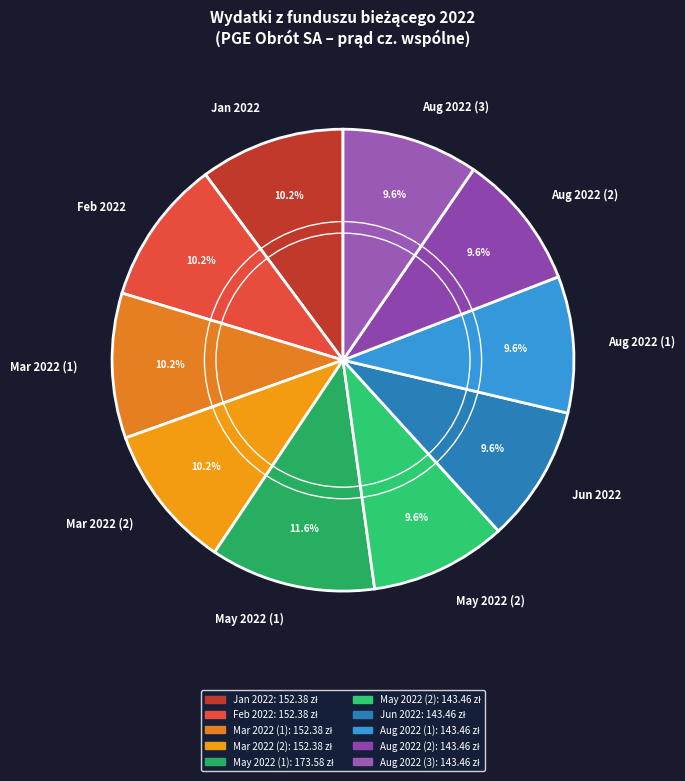

Does any single category account for the majority?

No